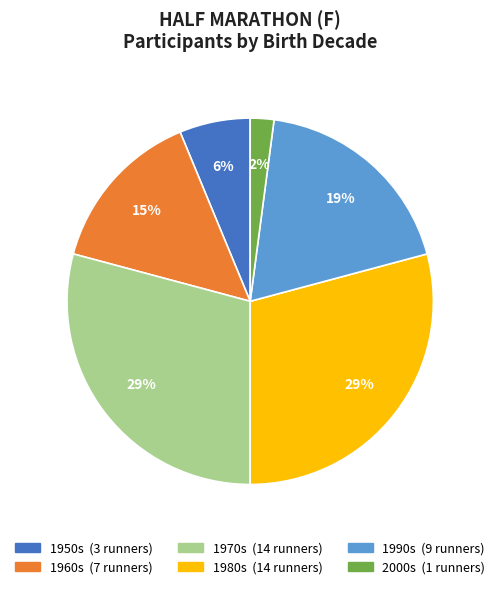

To the nearest percent, what is the difference between the largest and smallest slice percentages?

27%